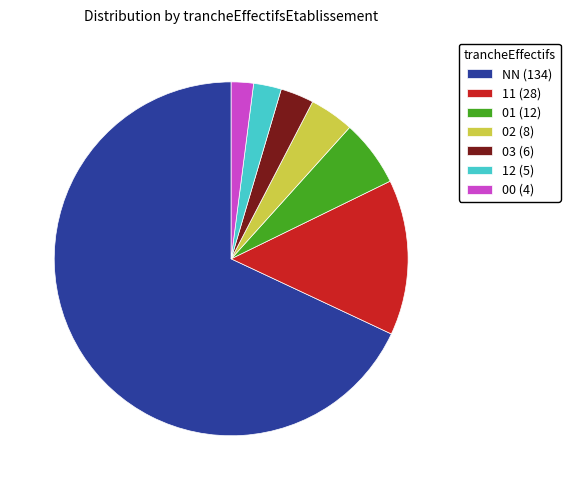

How many segments does this pie chart have?

7